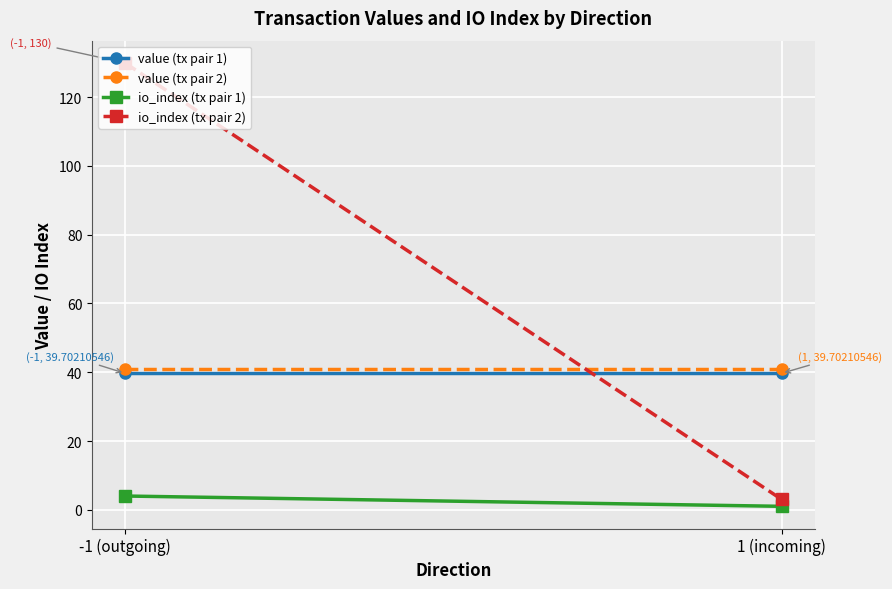

What are all the series names shown in the legend?

value (tx pair 1), value (tx pair 2), io_index (tx pair 1), io_index (tx pair 2)